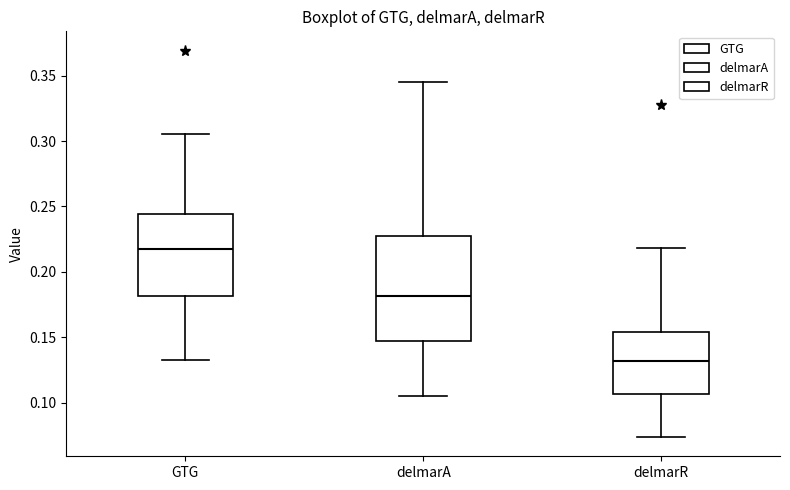

Which box is the tallest, from its lower edge to its upper edge?

delmarA